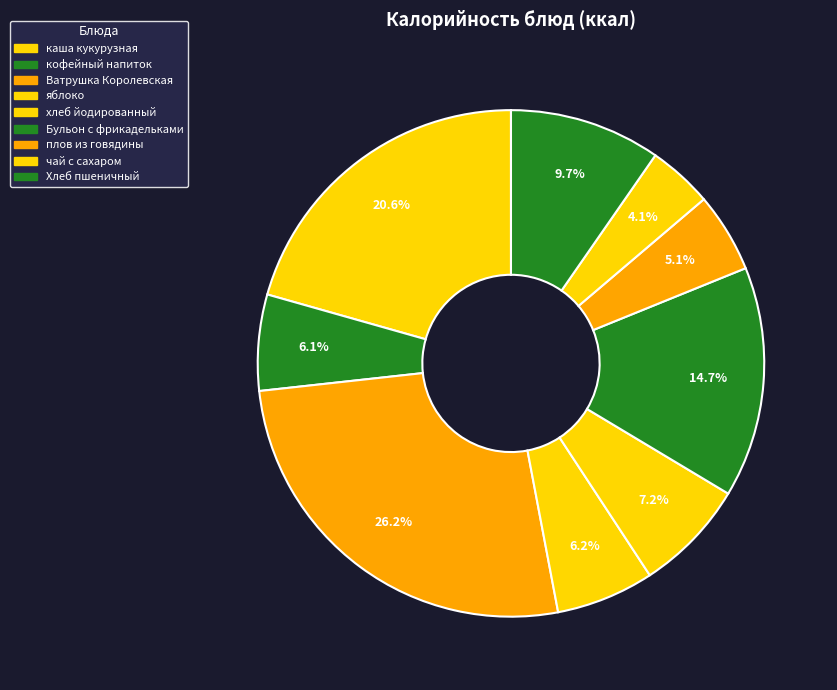

Which has a higher value, кофейный напиток or каша кукурузная?

каша кукурузная